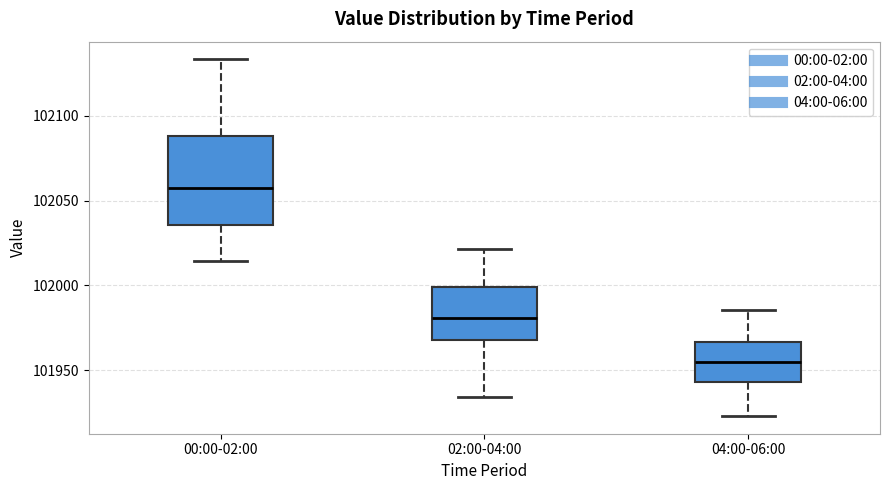

Which box is the tallest, from its lower edge to its upper edge?

00:00-02:00